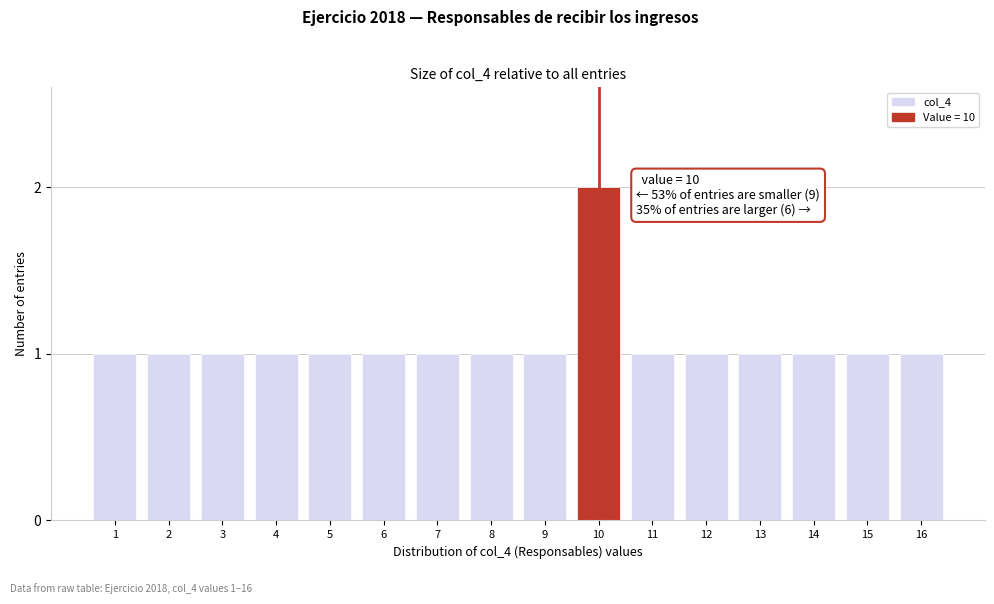

Reading left to right, transcribe all the data shown in this chart.

1=1	2=1	3=1	4=1	5=1	6=1	7=1	8=1	9=1	10=2	11=1	12=1	13=1	14=1	15=1	16=1